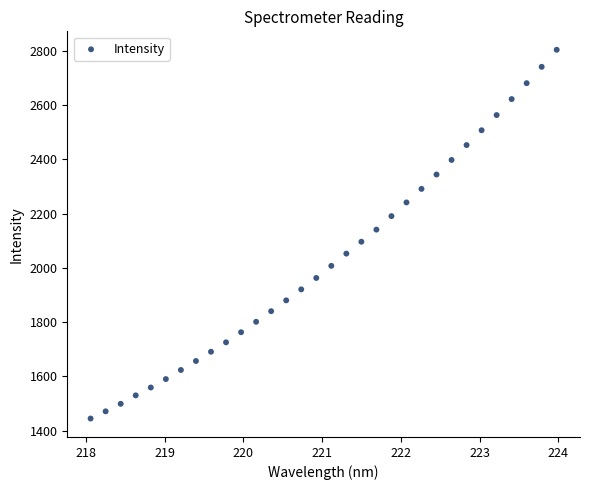

What is the range of X values (max minus min)?

5.9